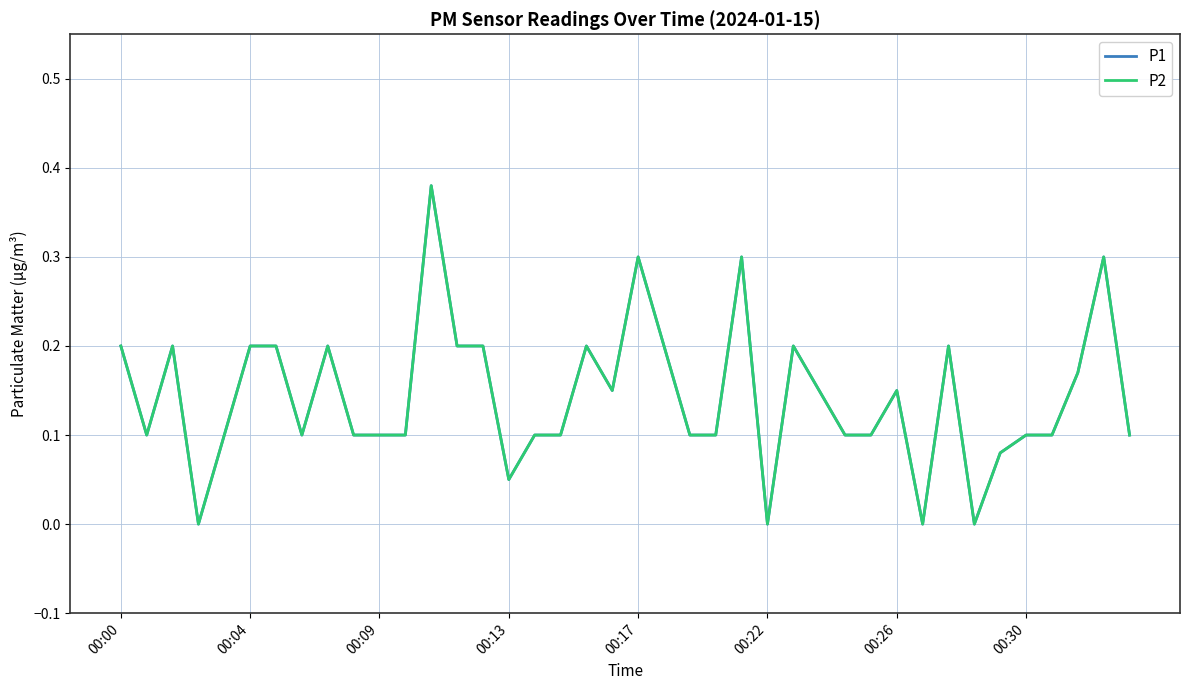

True or false: P1 and P2 intersect in this chart.

False